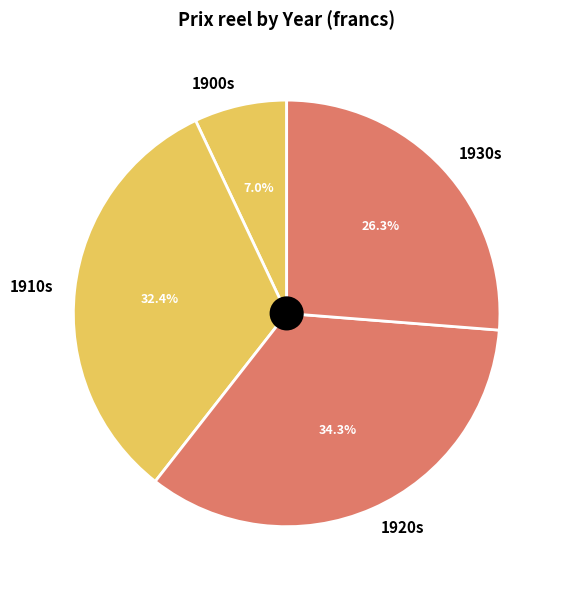

Approximately how many times larger is the value at 1910s compared to 1930s?

1.2